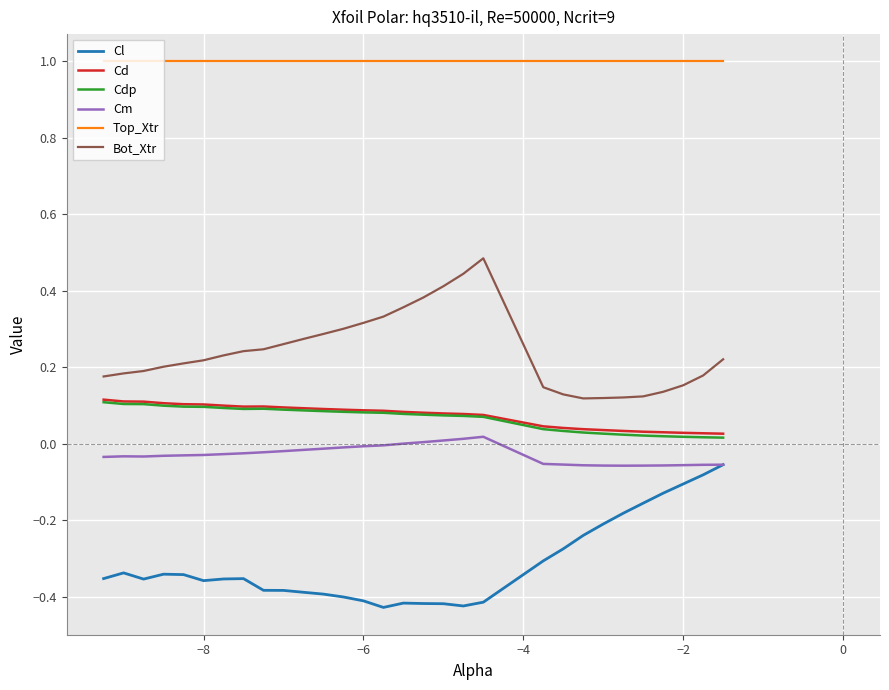

True or false: Top_Xtr and Cl cross at least once.

False